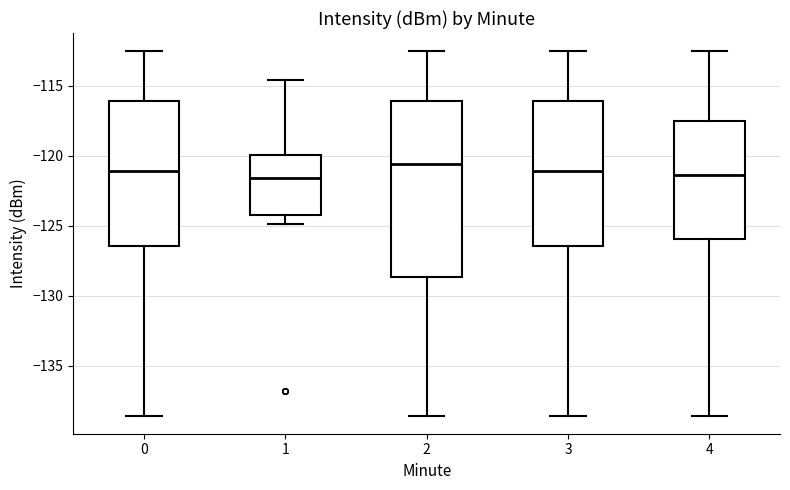

Reading left to right, read every box against the y-axis: the position of its median line, the range the box covers, and the ends of its whiskers. The values are not printed on the chart, so give them approximately, as read against the axis.

0: median -121.0, box -126.5 to -116.0, whiskers -138.5 to -112.5
1: median -121.5, box -124.5 to -120.0, whiskers -125.0 to -114.5
2: median -120.5, box -128.5 to -116.0, whiskers -138.5 to -112.5
3: median -121.0, box -126.5 to -116.0, whiskers -138.5 to -112.5
4: median -121.5, box -126.0 to -117.5, whiskers -138.5 to -112.5